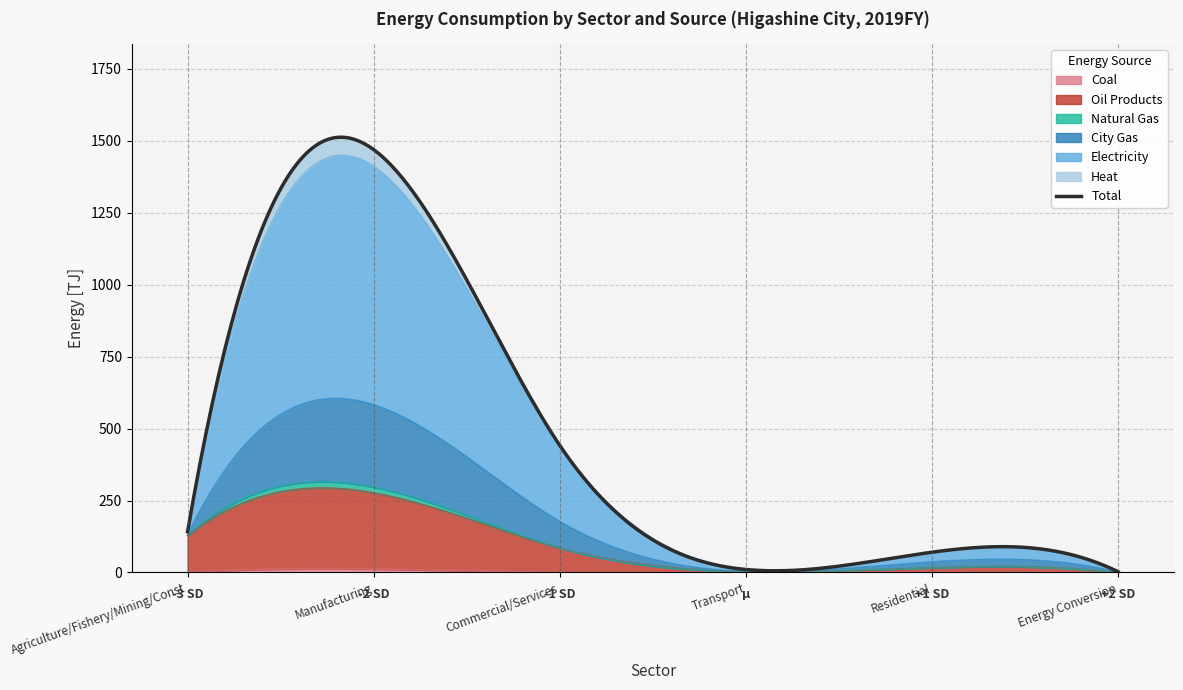

What is the value of the 6th point from the left?

2.9